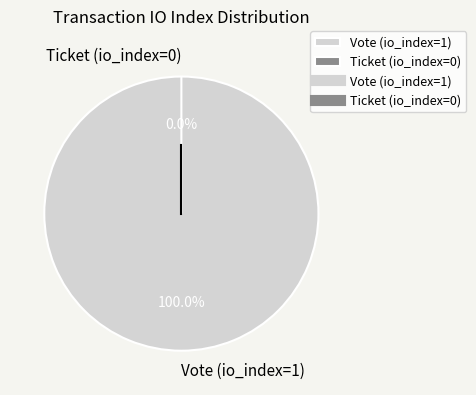

To the nearest percent, what is the difference between the largest and smallest slice percentages?

100%